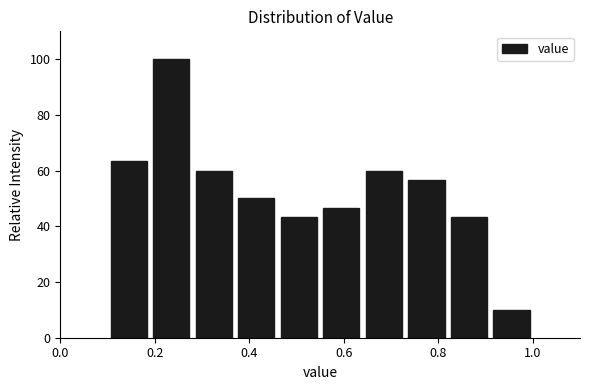

Reading left to right, transcribe this chart: for each bar, give the range it covers on the x-axis and its height. Neither the bar edges nor the heights are printed on the chart, so give them approximately, as read against the axes.

0.10 to 0.19: 64
0.19 to 0.28: 100
0.28 to 0.37: 60
0.37 to 0.46: 50
0.46 to 0.55: 44
0.55 to 0.64: 46
0.64 to 0.73: 60
0.73 to 0.82: 56
0.82 to 0.91: 44
0.91 to 1.00: 10